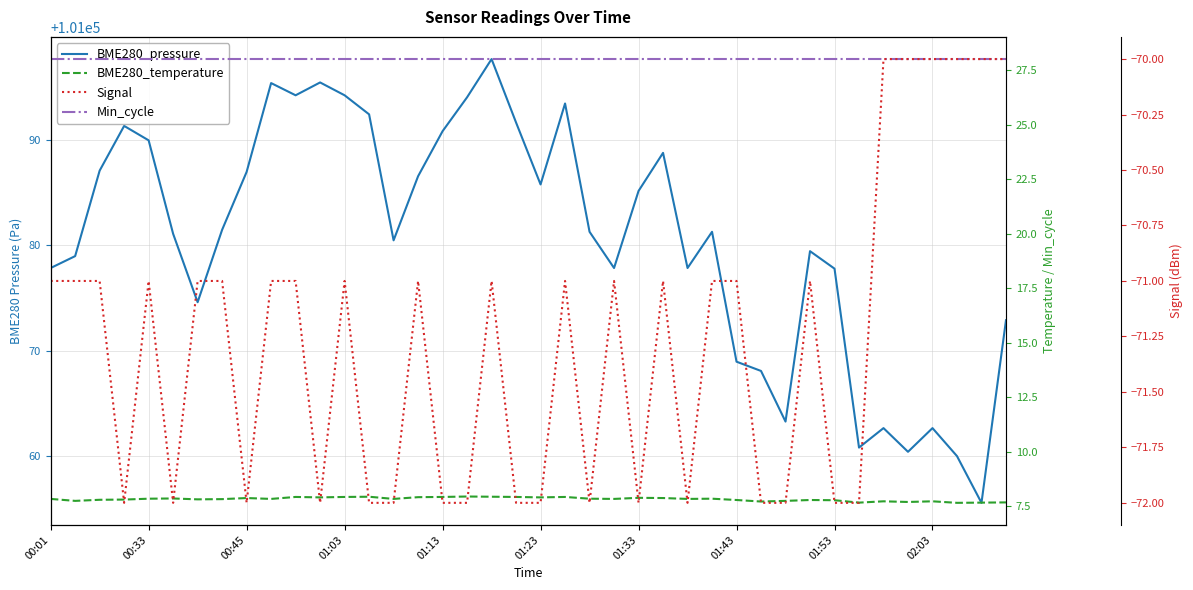

Is the value of Signal at 22 greater than the value of BME280_temperature at 15?

No